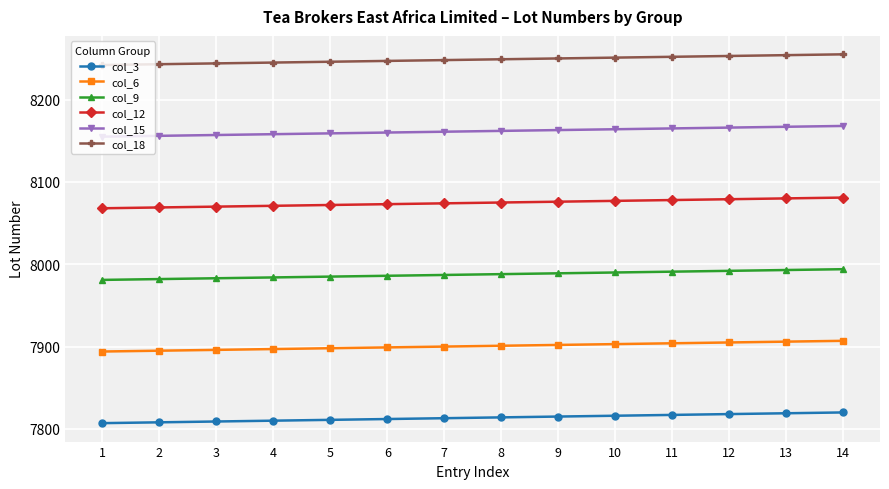

What is the sum of the col_12 values at 10 and 1?

16145